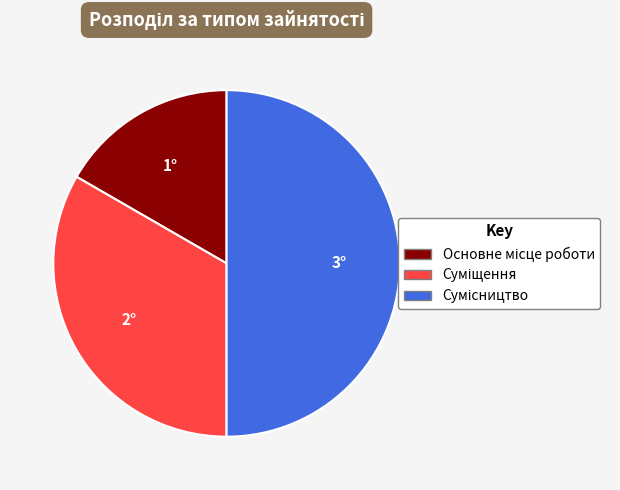

True or false: Суміщення accounts for 43% of the total.

False